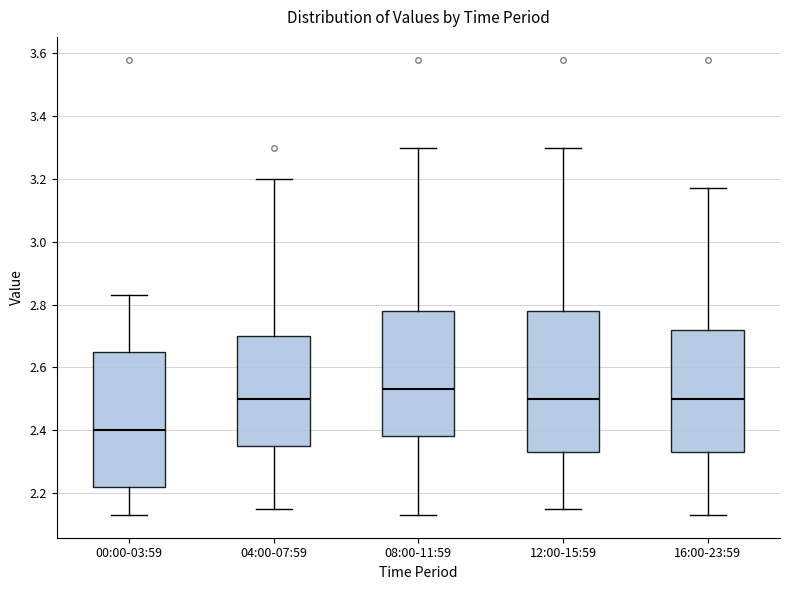

Which box has the lowest median line?

00:00-03:59